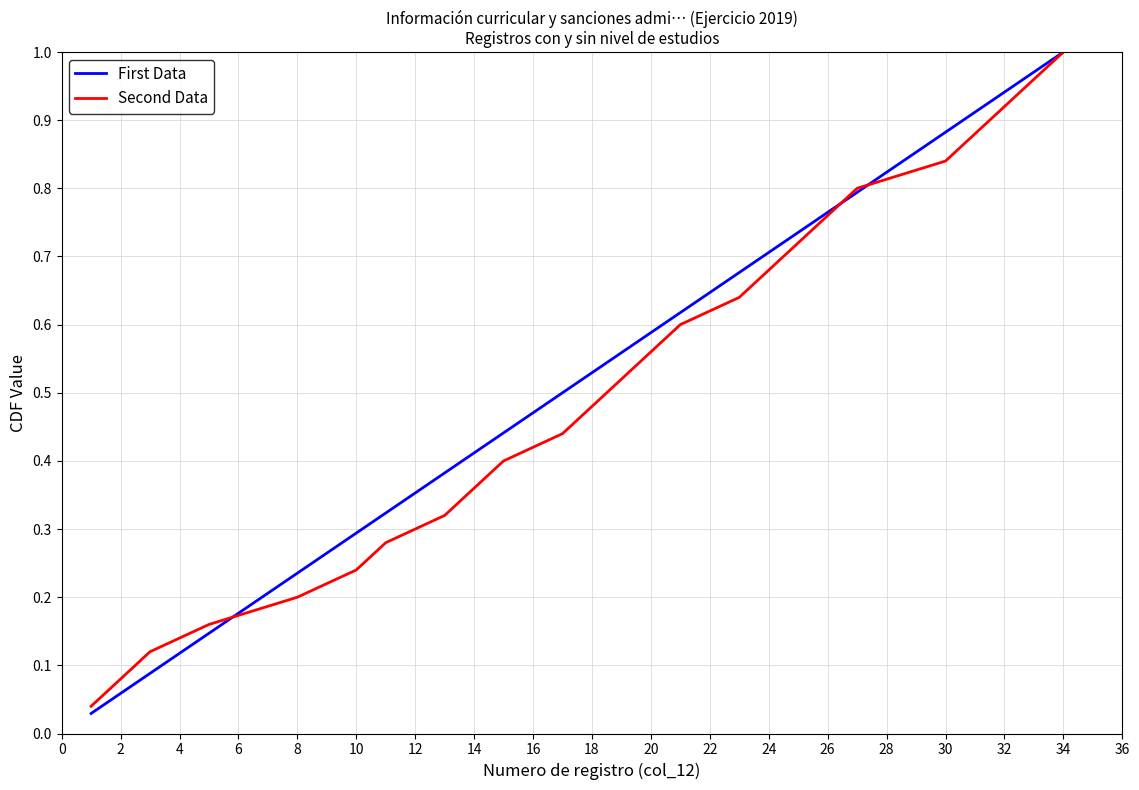

Rank the categories by value from lowest to highest.

1, 2, 3, 4, 5, 6, 7, 8, 9, 10, 11, 12, 13, 14, 15, 16, 17, 18, 19, 20, 21, 22, 23, 24, 25, 26, 27, 28, 29, 30, 31, 32, 33, 34